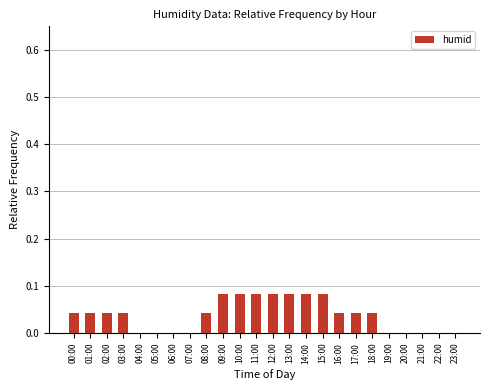

Is it true that the value at 00:00 is 0.1?

False